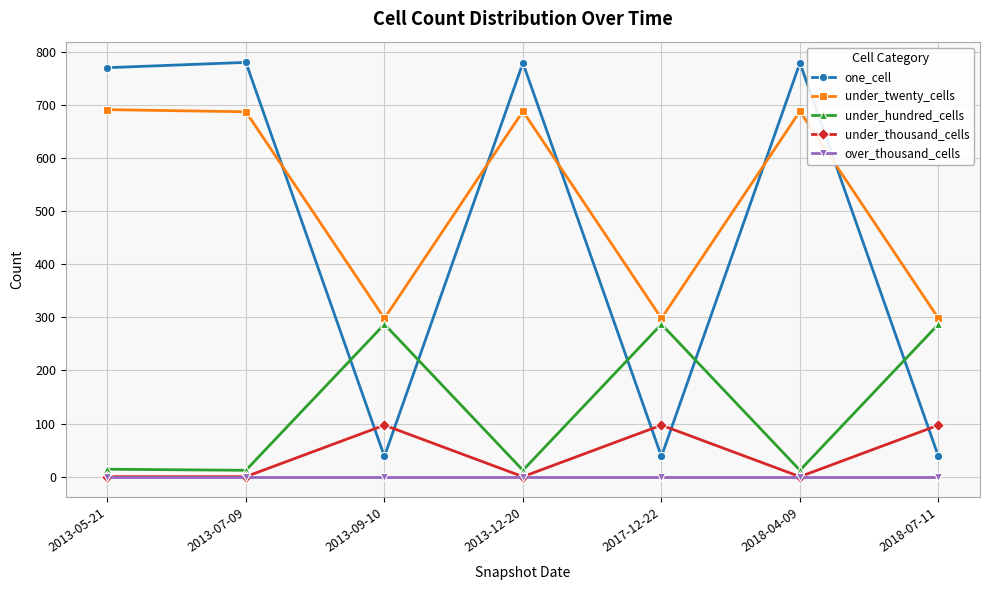

The over_thousand_cells series shows 0 at 2013-05-21. True or false?

True